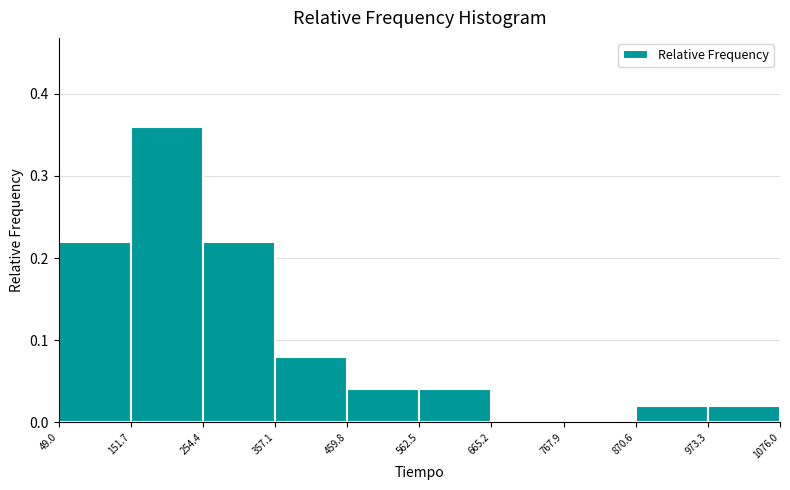

Reading left to right, list every bar in this chart as the range it spans on the x-axis followed by its height. The values are not printed on the chart, so give them approximately, as read against the axis.

49.0 to 151.7: 0.22
151.7 to 254.4: 0.36
254.4 to 357.1: 0.22
357.1 to 459.8: 0.08
459.8 to 562.5: 0.04
562.5 to 665.2: 0.04
665.2 to 767.9: 0
767.9 to 870.6: 0
870.6 to 973.3: 0.02
973.3 to 1076.0: 0.02